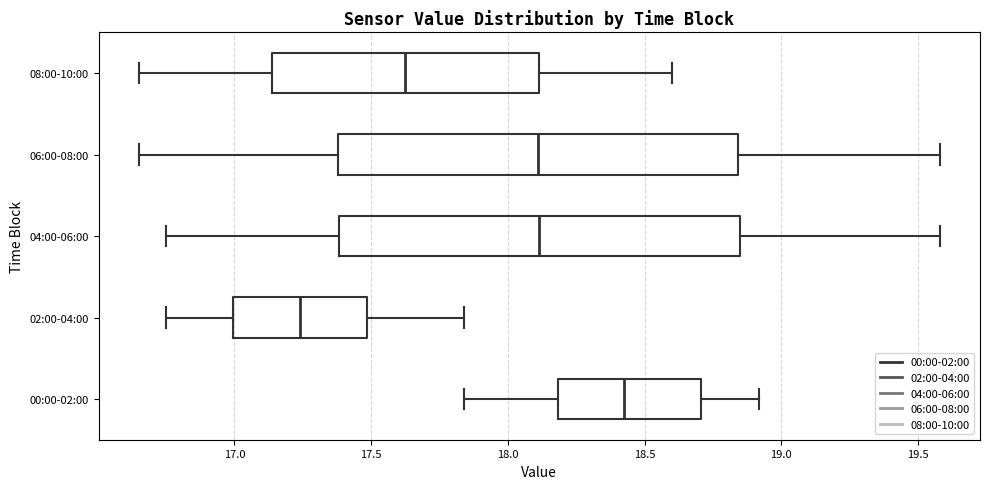

Reading bottom to top, transcribe this box plot: for each box, give where its median line is, the range the box spans, and where its two whiskers end, as read against the x-axis. The values are not printed on the chart, so give them approximately, as read against the axis.

00:00-02:00: median 18.45, box 18.20 to 18.70, whiskers 17.85 to 18.90
02:00-04:00: median 17.25, box 17.00 to 17.50, whiskers 16.75 to 17.85
04:00-06:00: median 18.10, box 17.40 to 18.85, whiskers 16.75 to 19.60
06:00-08:00: median 18.10, box 17.40 to 18.85, whiskers 16.65 to 19.60
08:00-10:00: median 17.65, box 17.15 to 18.10, whiskers 16.65 to 18.60